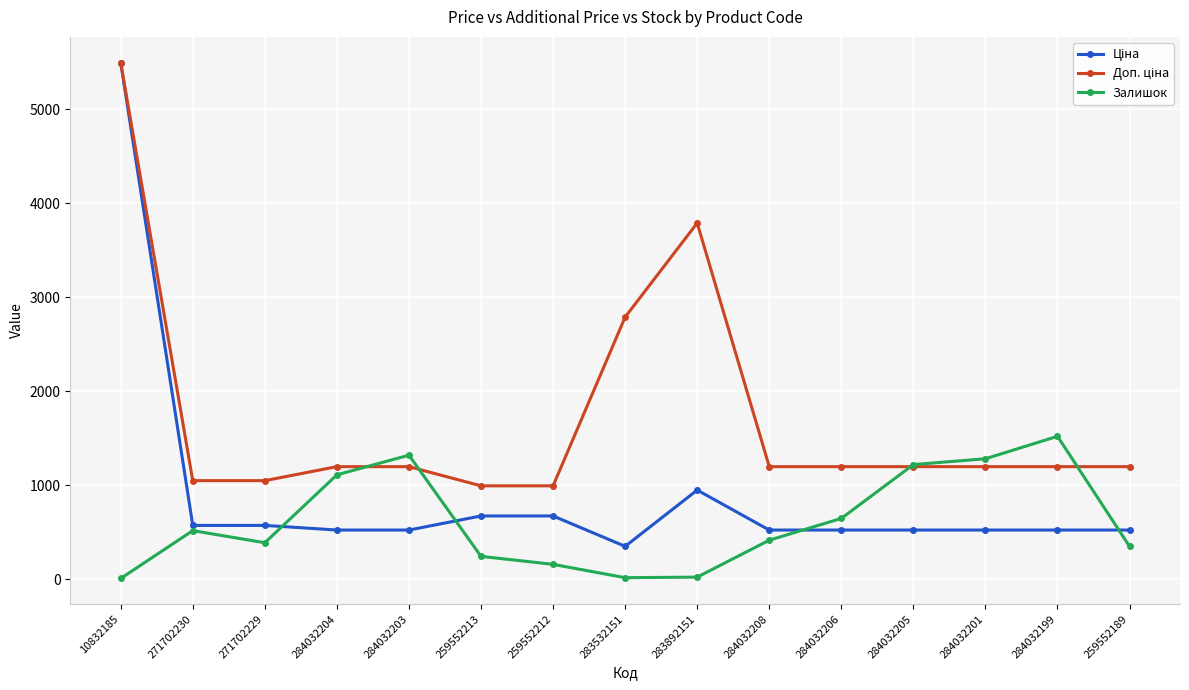

What is the value of the Залишок point at the 3rd from the left?

387.0